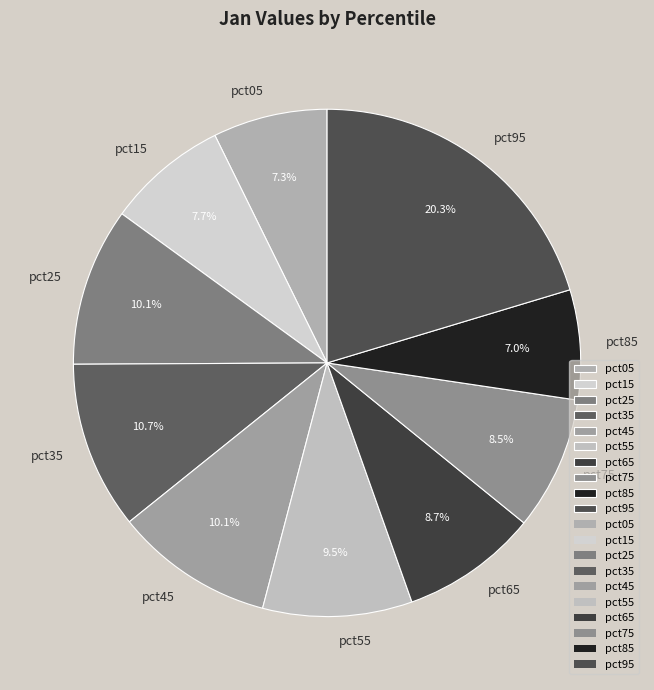

Is it true that pct15 is 8% of the pie?

True